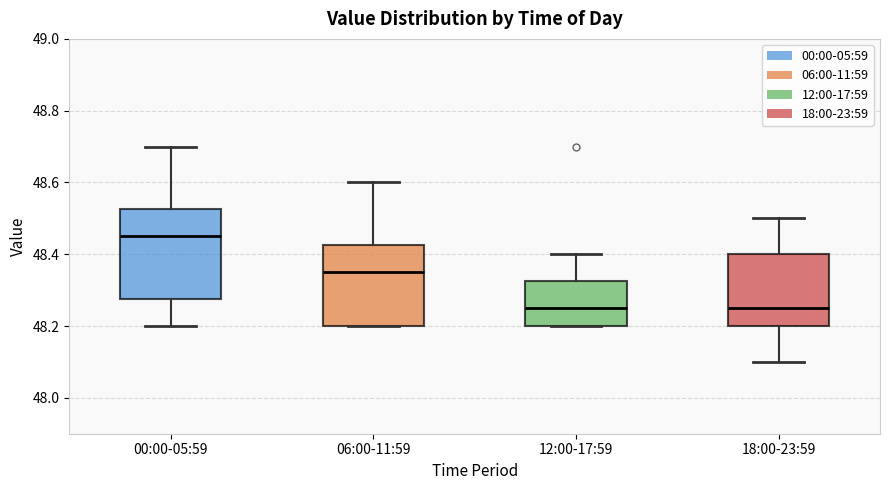

Reading left to right, read every box against the y-axis: the position of its median line, the range the box covers, and the ends of its whiskers. The values are not printed on the chart, so give them approximately, as read against the axis.

00:00-05:59: median 48.46, box 48.28 to 48.52, whiskers 48.20 to 48.70
06:00-11:59: median 48.36, box 48.20 to 48.42, whiskers 48.20 to 48.60
12:00-17:59: median 48.26, box 48.20 to 48.32, whiskers 48.20 to 48.40
18:00-23:59: median 48.26, box 48.20 to 48.40, whiskers 48.10 to 48.50